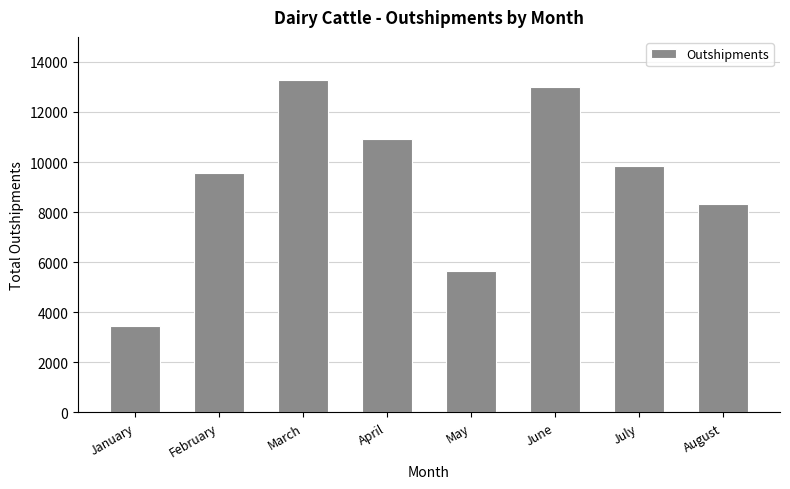

What is the difference between the values at April and August?

2616